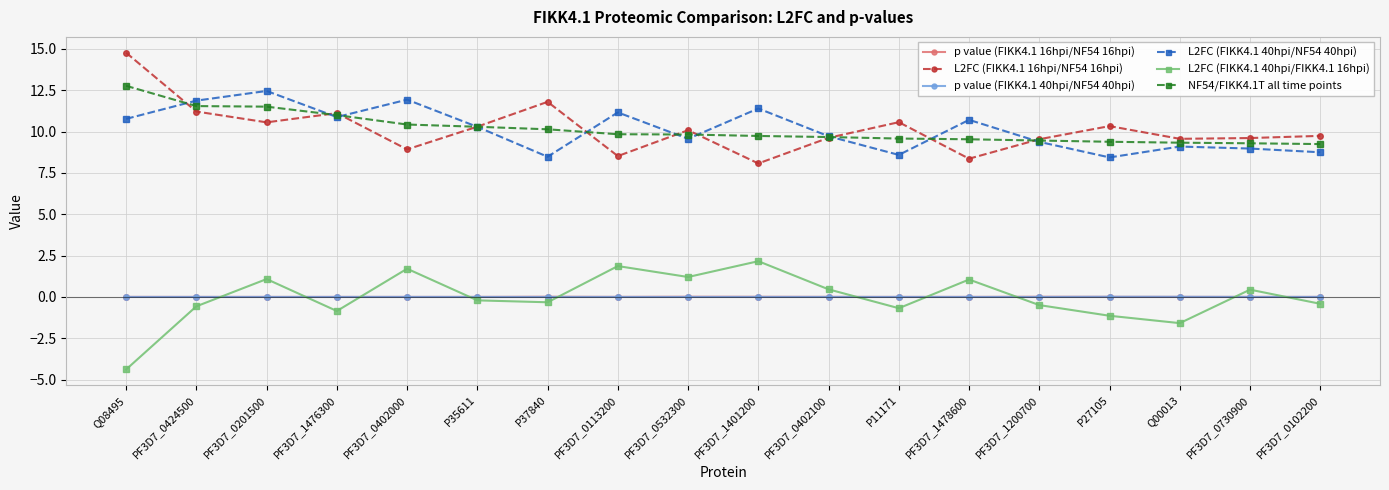

What is the sum of all L2FC (FIKK4.1 40hpi/FIKK4.1 16hpi) values?

-0.7